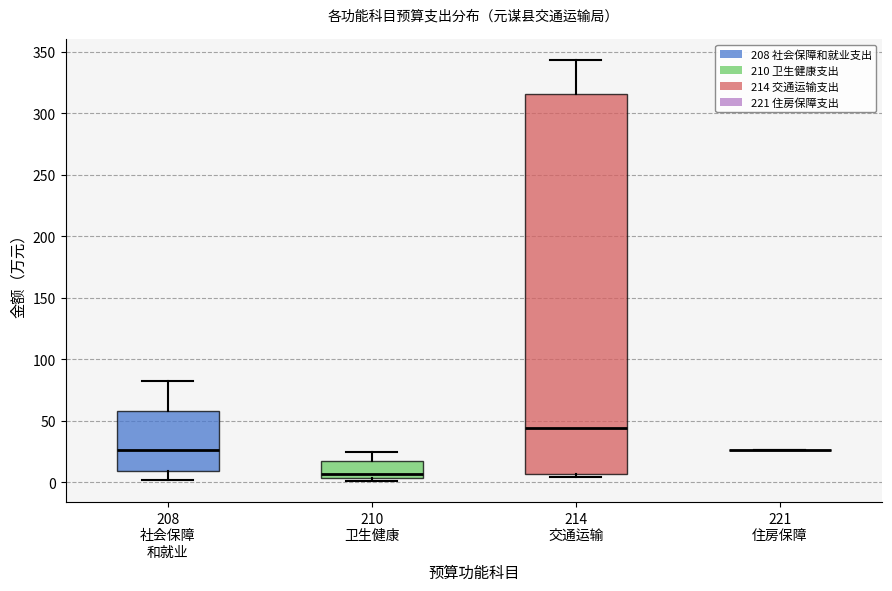

Reading left to right, transcribe this box plot: for each box, give where its median line is, the range the box spans, and where its two whiskers end, as read against the y-axis. The values are not printed on the chart, so give them approximately, as read against the axis.

208 社会保障 和就业: median 25, box 10 to 60, whiskers 0 to 80
210 卫生健康: median 5 (just above the box's lower edge), box 5 to 20, whiskers 0 to 25
214 交通运输: median 45, box 5 to 315, whiskers 5 (just below the box's lower edge) to 345
221 住房保障: box collapsed to a line at 25, whiskers 25 to 25